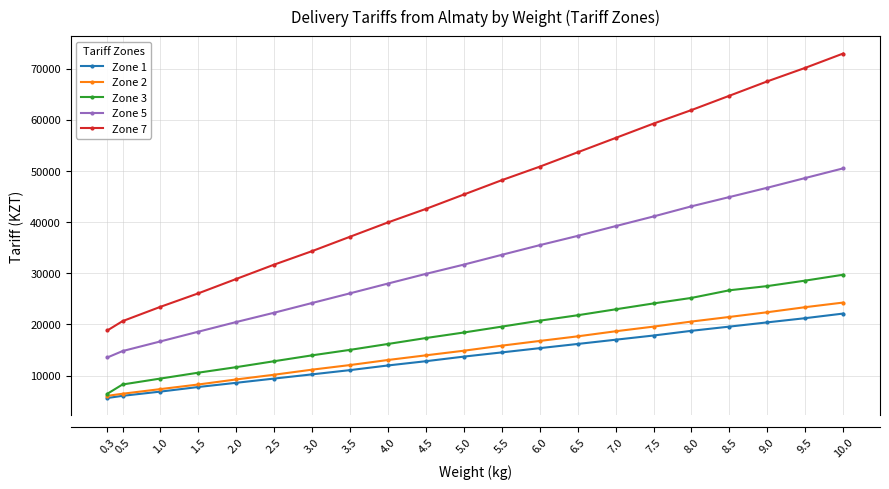

What is the total value across all series at 0.5?

56130